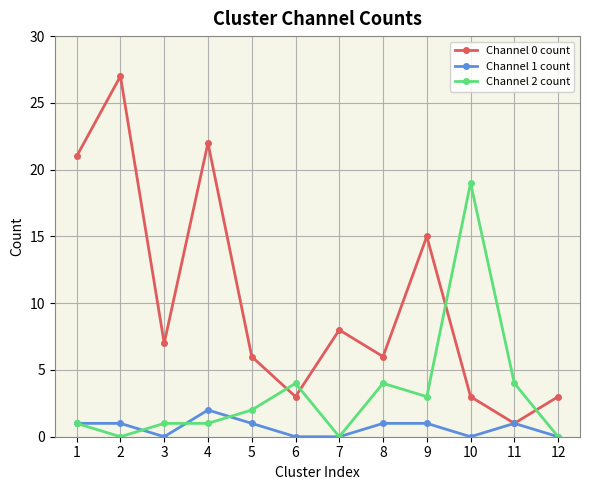

What is the value of the Channel 0 count point at the 12th from the left?

3